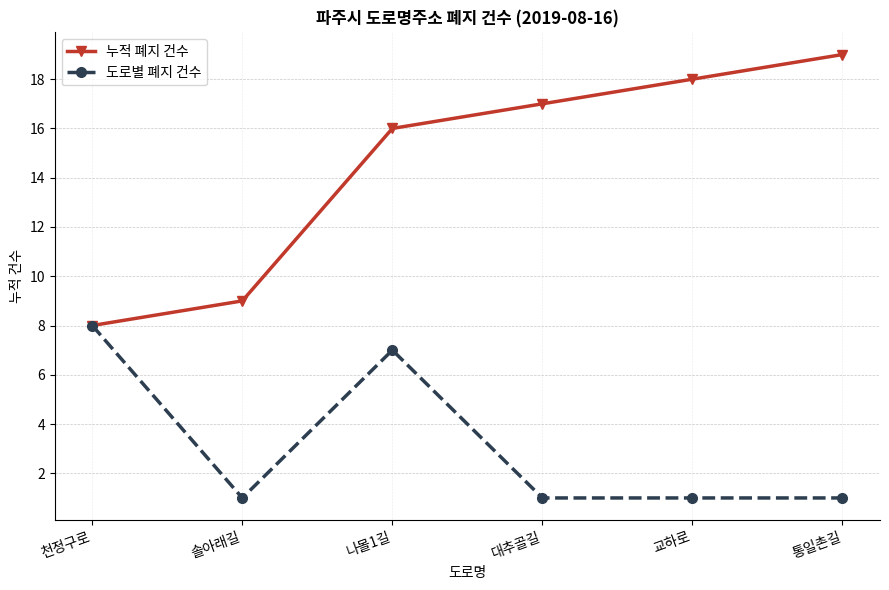

At how many categories does at least one series exceed 1?

6